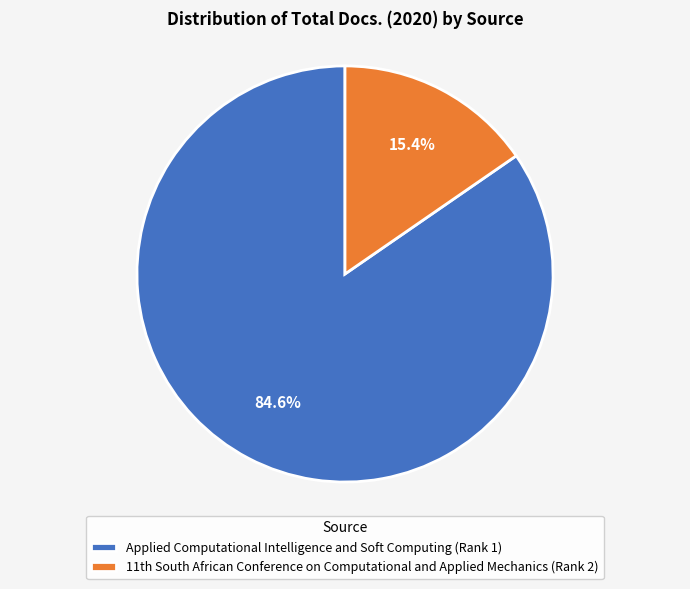

Does Applied Computational Intelligence and Soft Computing (Rank 1) account for over 50% of the chart?

Yes